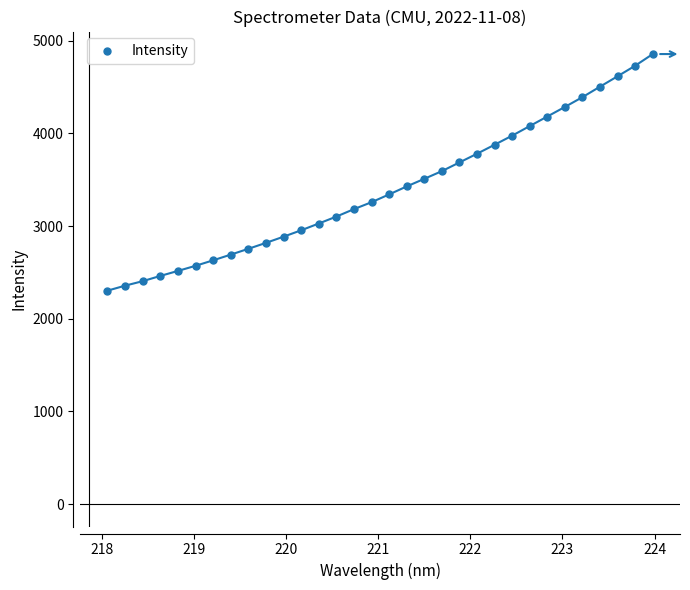

What is the range of X values (max minus min)?

5.9